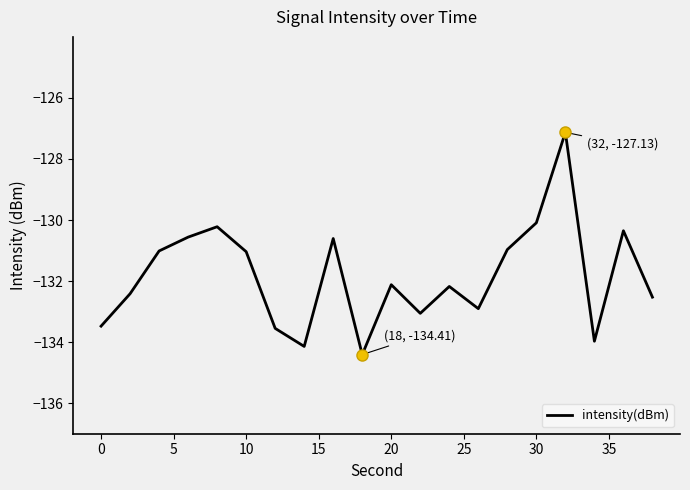

What is the greatest value displayed?

-127.1